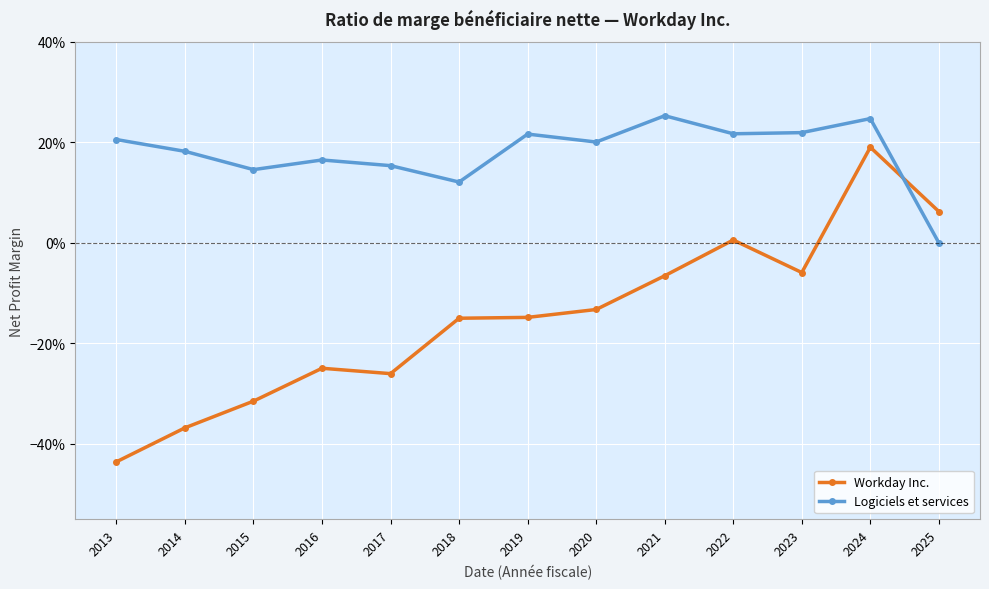

Is this an area chart (filled region under the line)?

No